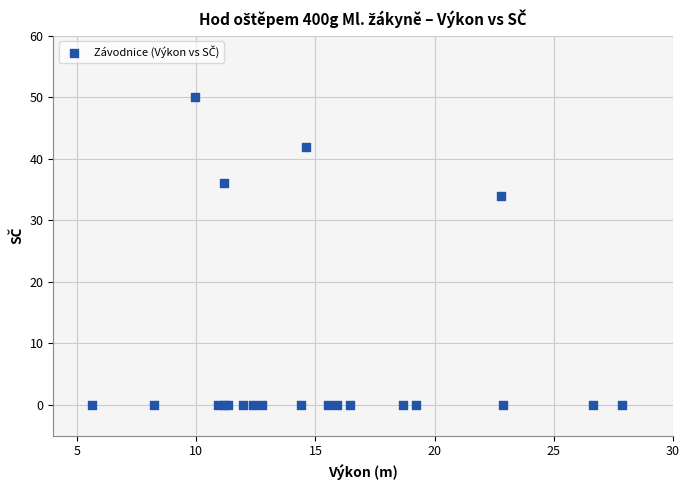

What Y value in the scatter plot is closest to 25?

34